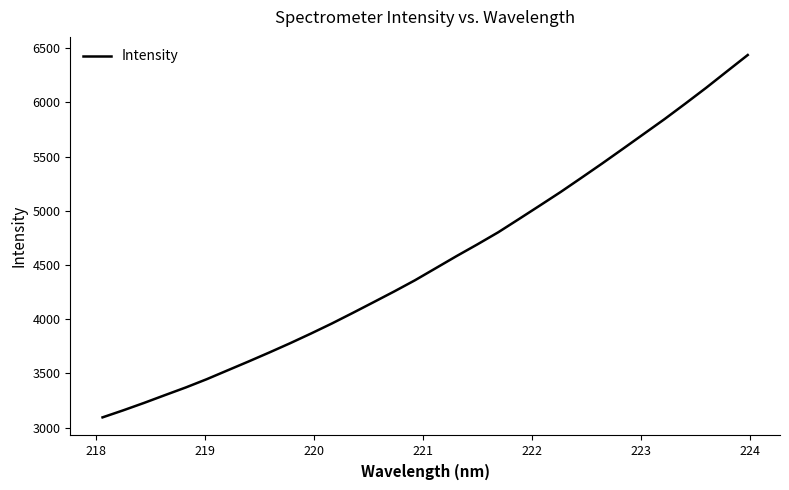

What is the minimum value shown in the chart?

3095.1